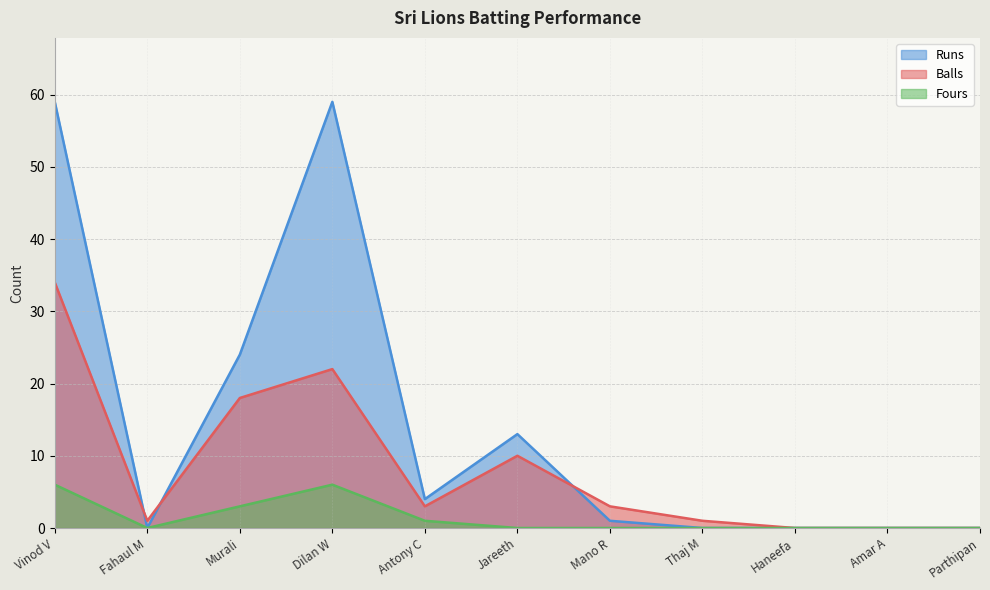

True or false: Runs and Balls cross at least once.

True